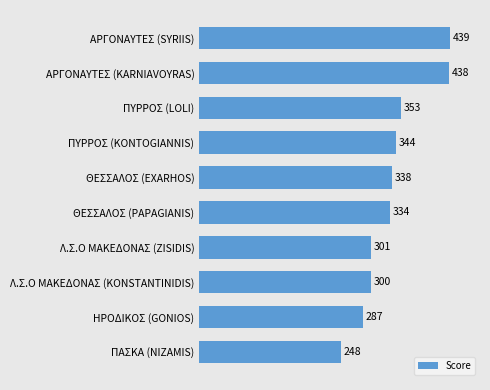

What is the ratio of the value at ΘΕΣΣΑΛΟΣ (EXARHOS) to the value at ΘΕΣΣΑΛΟΣ (PAPAGIANIS)?

1.0